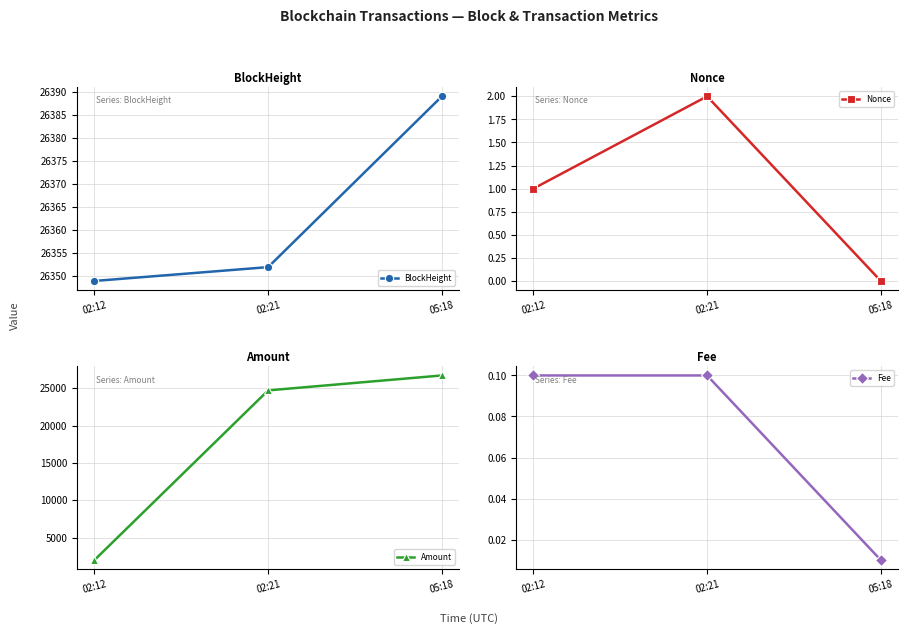

What is the highest value of the Fee series?

0.1